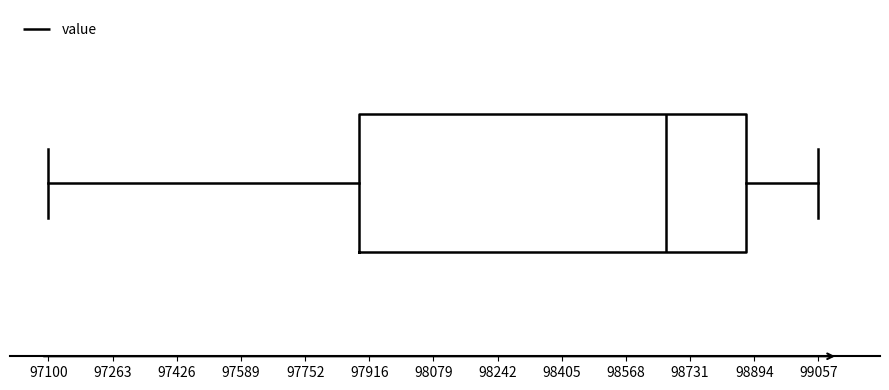

Where does the median line of the box sit on the x-axis? The values are not printed on the chart, so give them approximately, as read against the axis.

98680